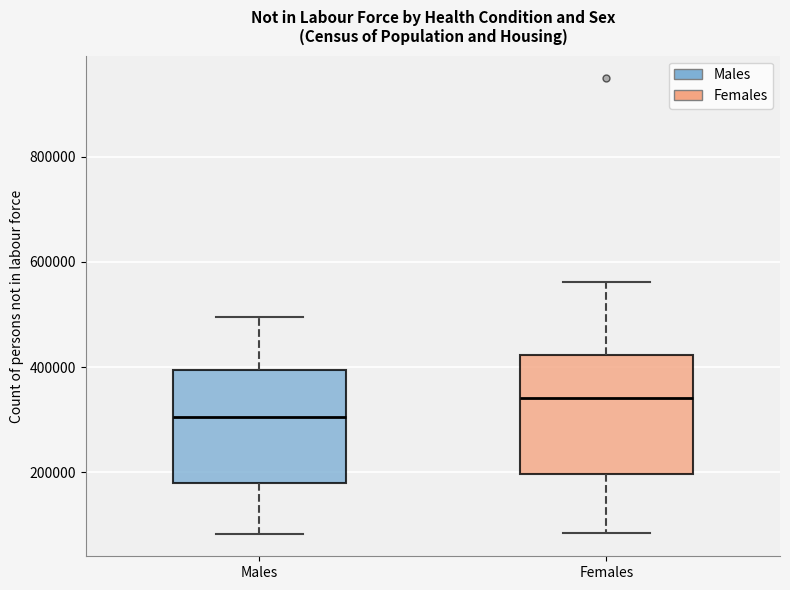

Which box's median line is the highest?

Females